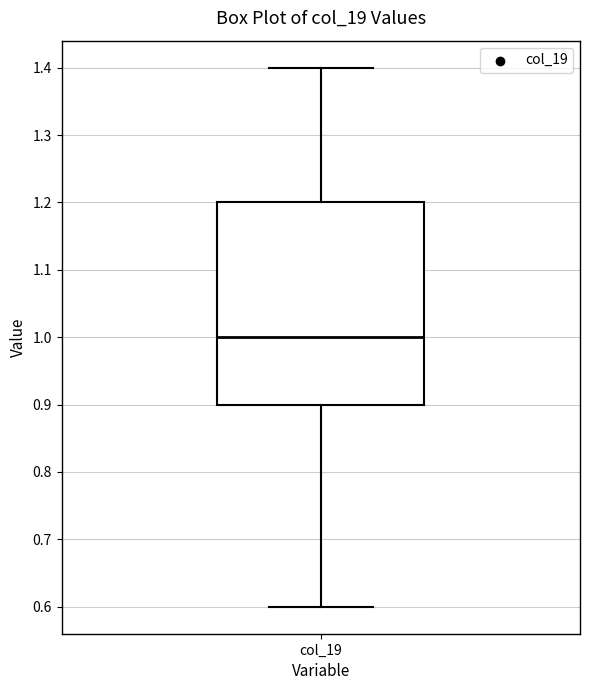

Transcribe this box plot: give where the median line is, the range the box spans, and where the two whiskers end, as read against the y-axis. The values are not printed on the chart, so give them approximately, as read against the axis.

median 1.0, box 0.9 to 1.2, whiskers 0.6 to 1.4